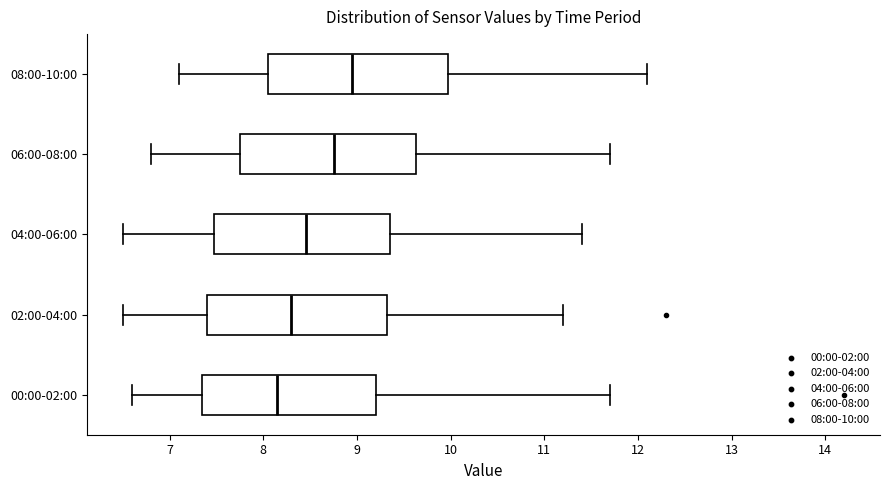

Where does the right whisker of the box for 08:00-10:00 end on the x-axis? The values are not printed on the chart, so give them approximately, as read against the axis.

12.1